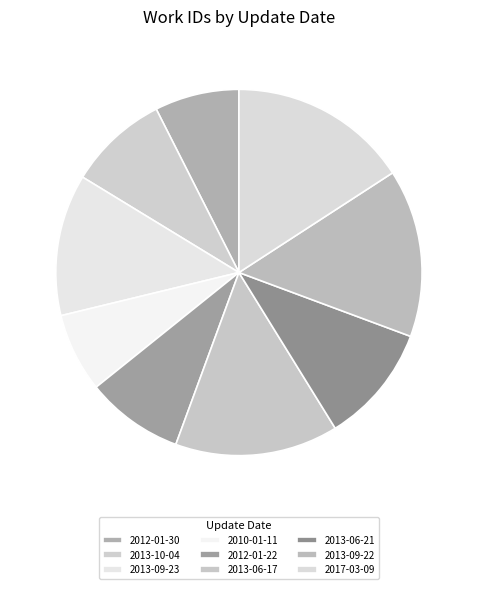

Combined, do 2012-01-30 and 2013-09-22 account for over 50%?

No